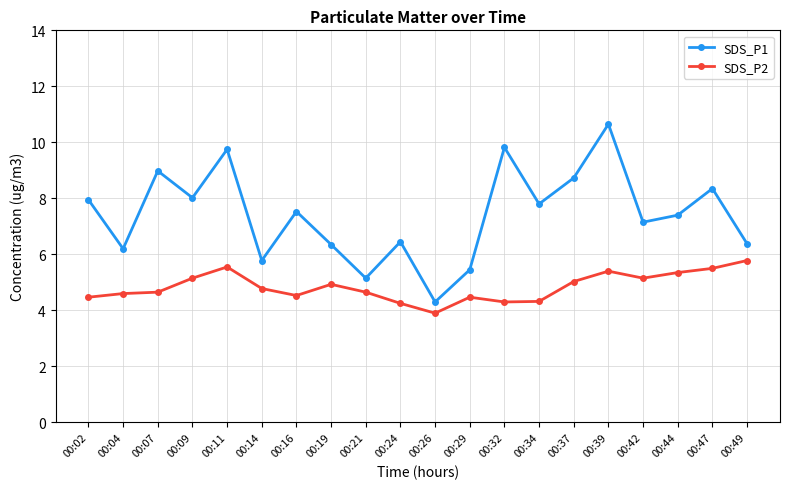

How many values in the SDS_P2 series exceed 4?

19